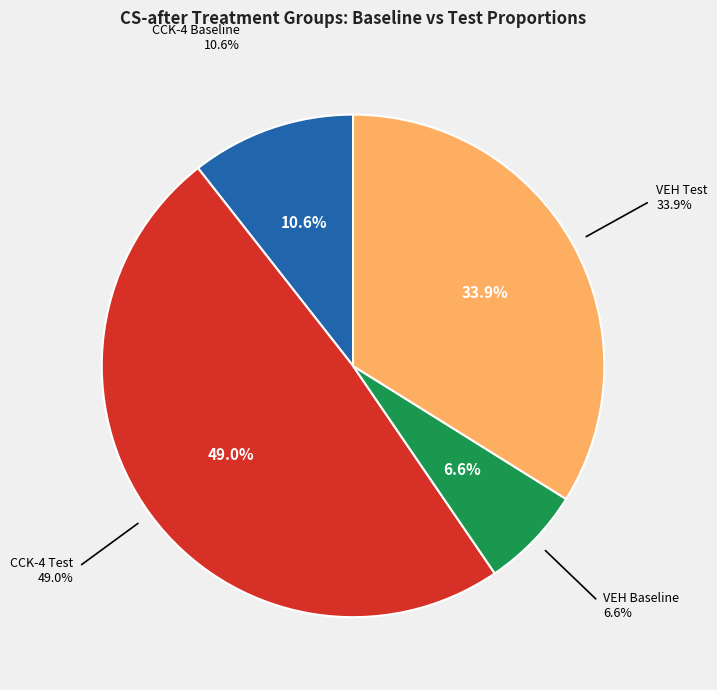

To the nearest percent, what is the average slice percentage?

25%